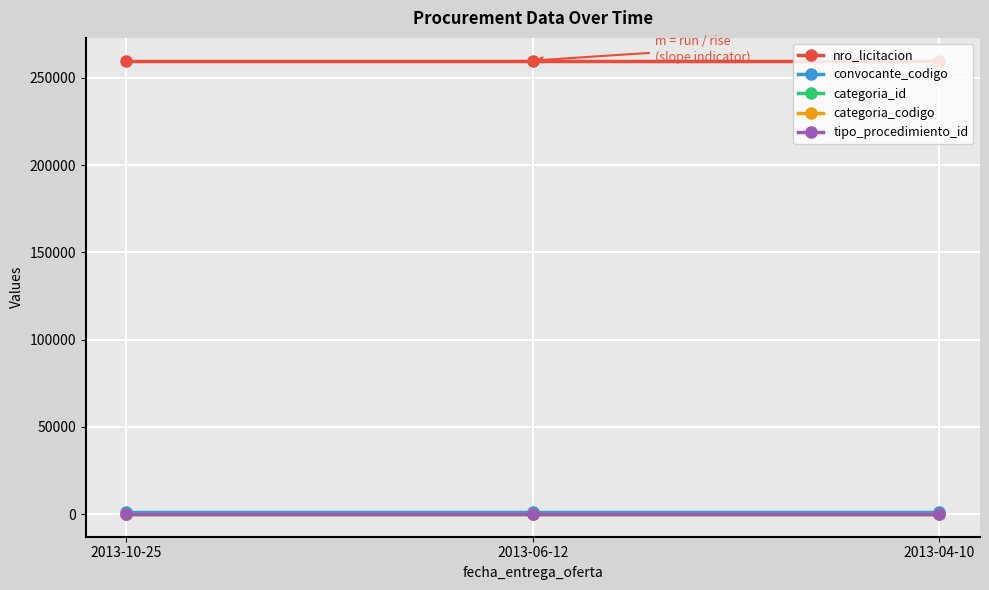

What is the average value of the categoria_id series?

27